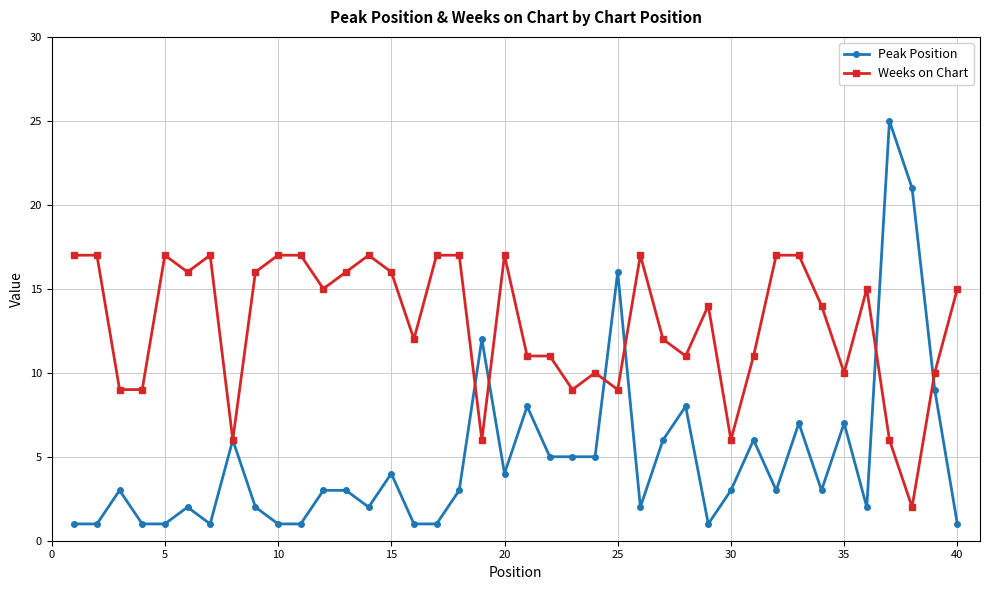

Which series has the largest total across all categories?

Weeks on Chart